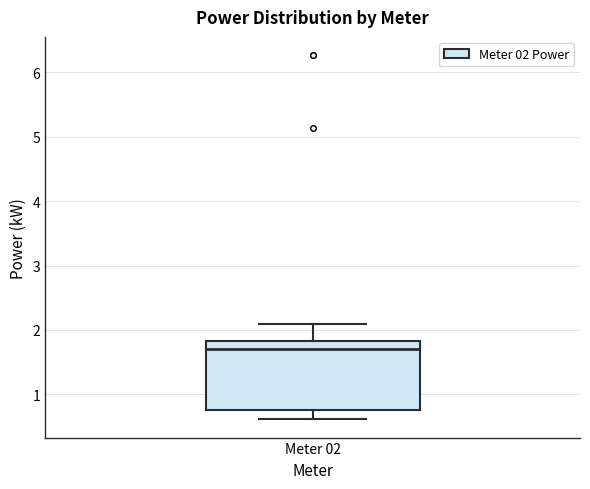

Transcribe this box plot: give where the median line is, the range the box spans, and where the two whiskers end, as read against the y-axis. The values are not printed on the chart, so give them approximately, as read against the axis.

median 1.7, box 0.8 to 1.8, whiskers 0.6 to 2.1